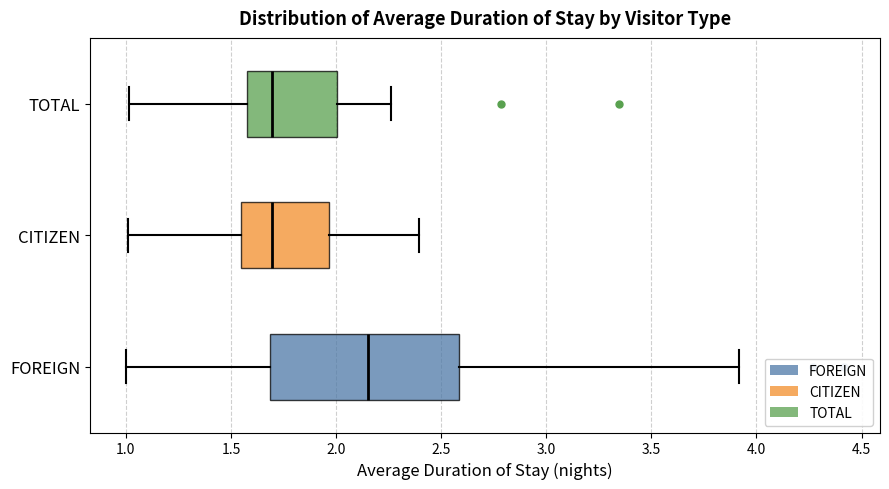

Reading bottom to top, read every box against the x-axis: the position of its median line, the range the box covers, and the ends of its whiskers. The values are not printed on the chart, so give them approximately, as read against the axis.

FOREIGN: median 2.15, box 1.70 to 2.60, whiskers 1.00 to 3.90
CITIZEN: median 1.70, box 1.55 to 1.95, whiskers 1.00 to 2.40
TOTAL: median 1.70, box 1.55 to 2.00, whiskers 1.00 to 2.25